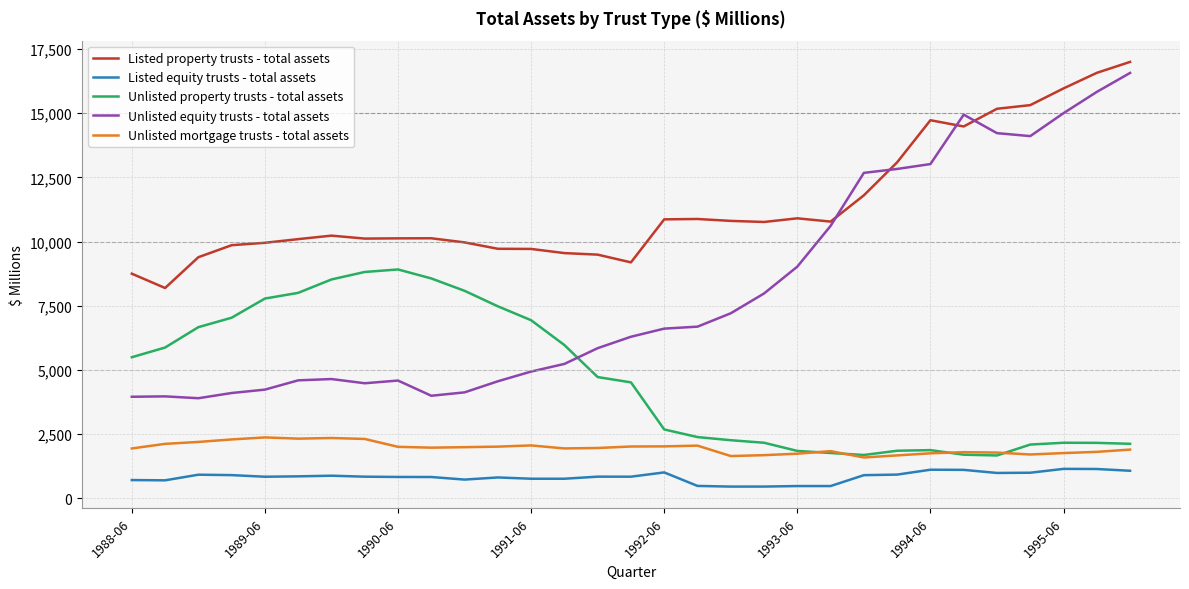

Which series has the largest range (max minus min)?

Unlisted equity trusts - total assets